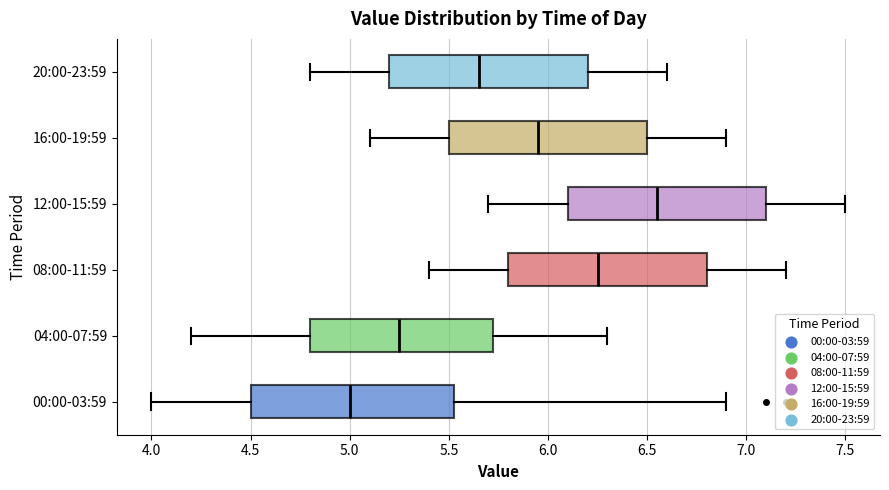

Which box has the furthest to the left median line?

00:00-03:59